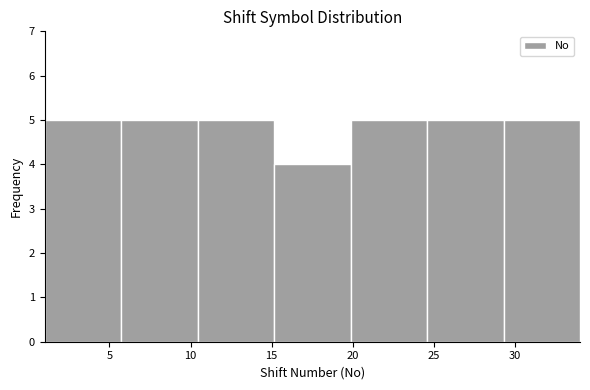

Reading left to right, transcribe this chart: for each bar, give the range it covers on the x-axis and its height. Neither the bar edges nor the heights are printed on the chart, so give them approximately, as read against the axes.

1.0 to 5.5: 5
5.5 to 10.5: 5
10.5 to 15.0: 5
15.0 to 20.0: 4
20.0 to 24.5: 5
24.5 to 29.5: 5
29.5 to 34.0: 5